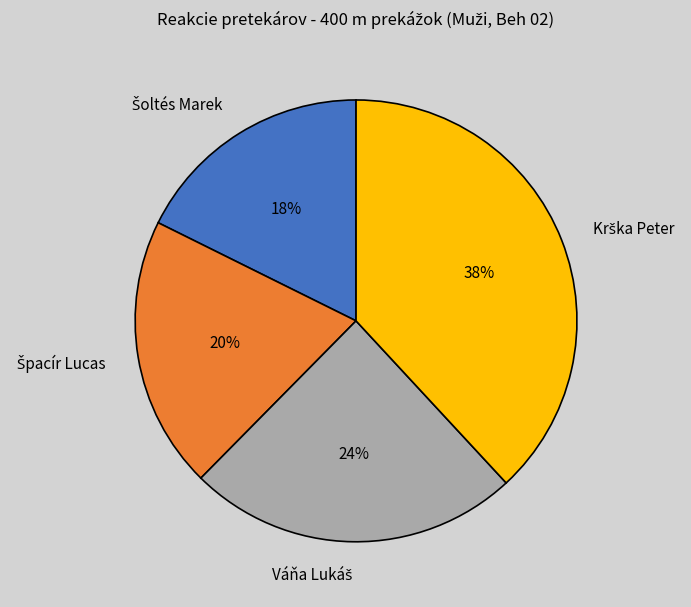

Is there a majority slice in this chart?

No